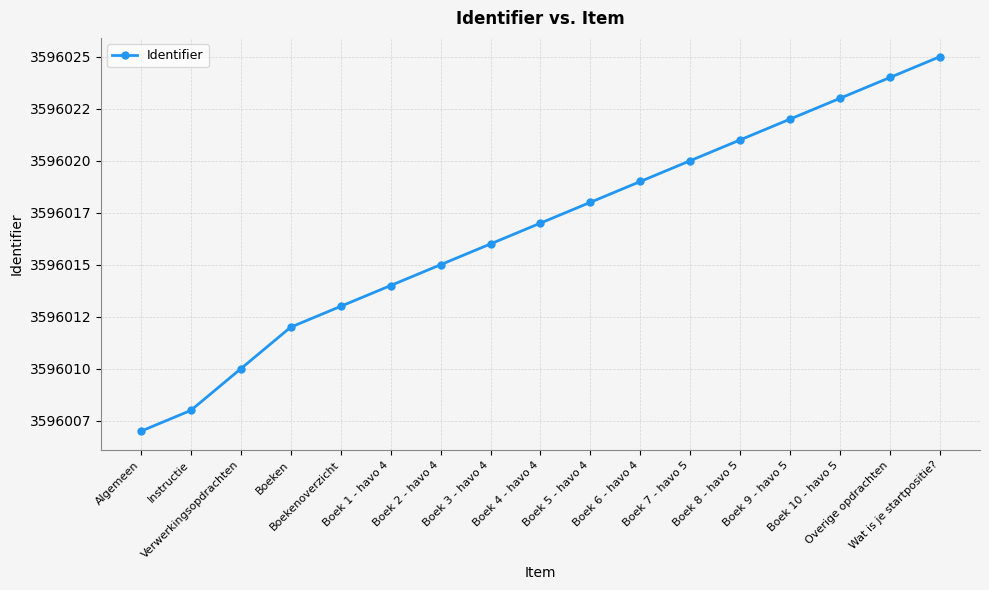

Does the chart have visible grid lines?

Yes